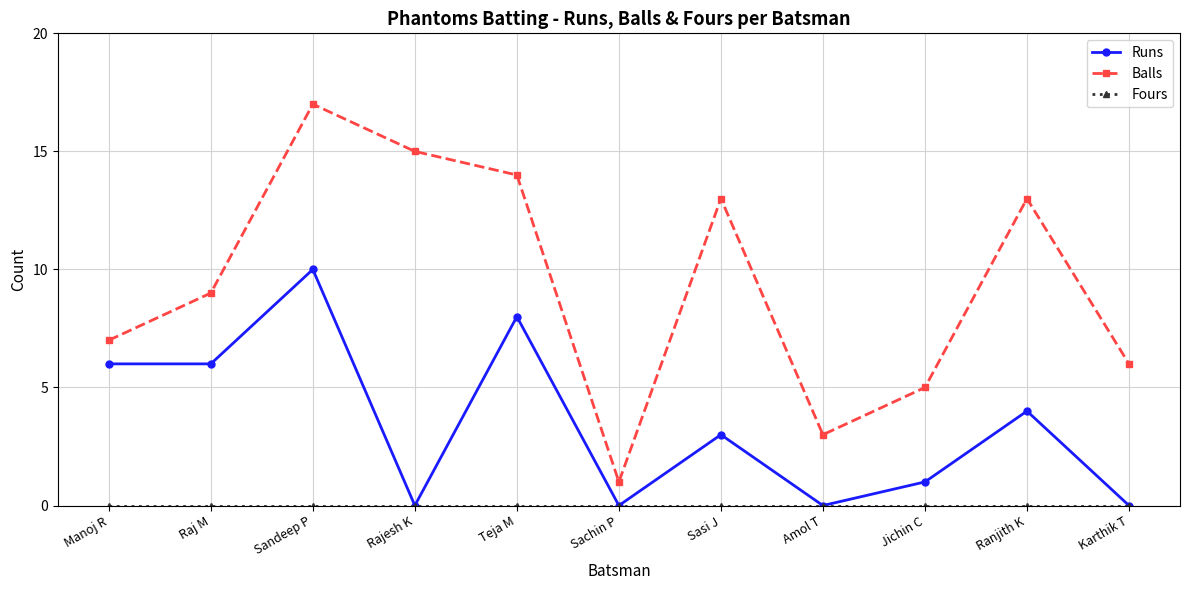

Where does the Runs series first go above 3?

Manoj R